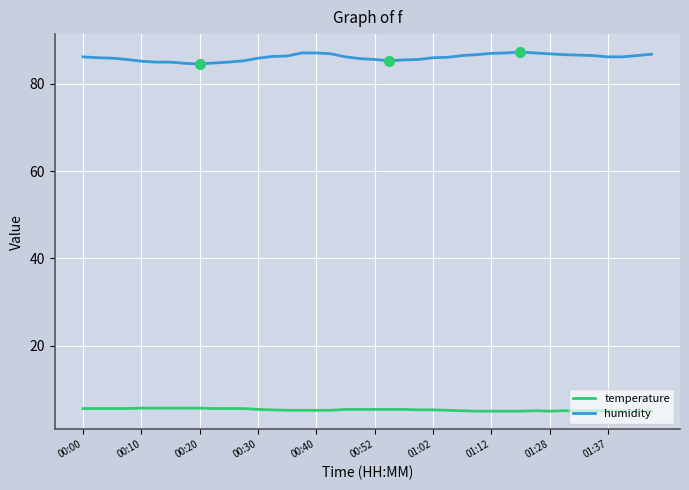

What is the minimum value shown in the chart?

5.0